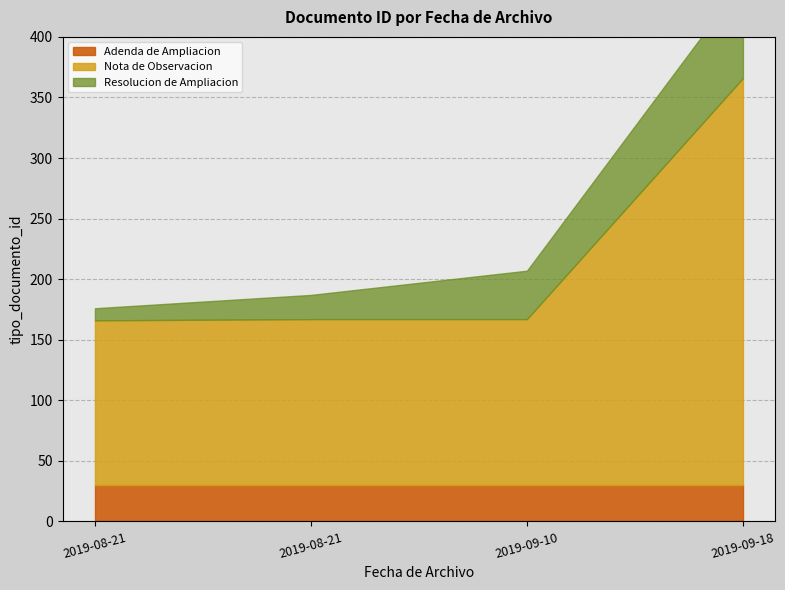

Read the value at 2019-09-18.

366